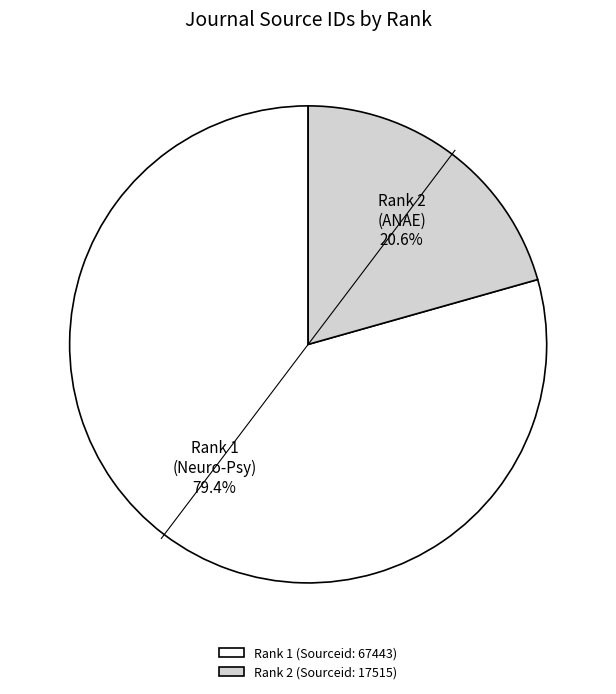

Is the sum of Rank 2 (Sourceid: 17515) and Rank 1 (Sourceid: 67443) greater than half?

Yes